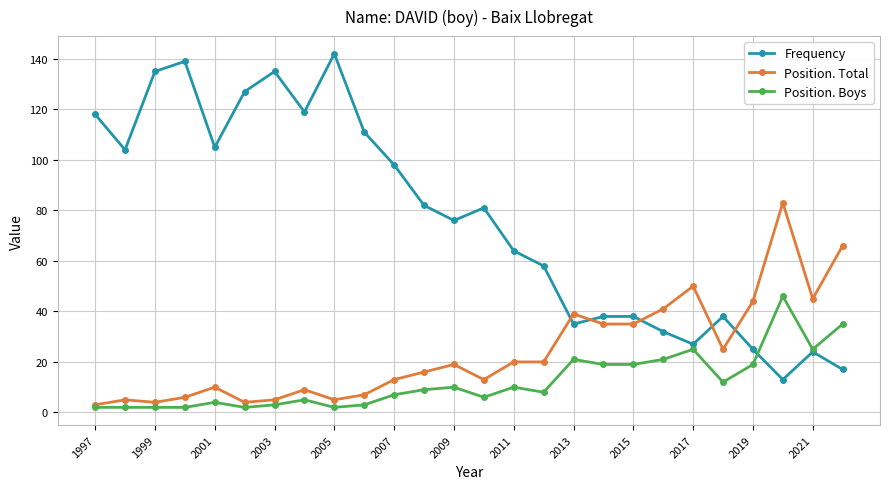

After their last crossing, which series has the higher values: Position. Boys or Frequency?

Position. Boys